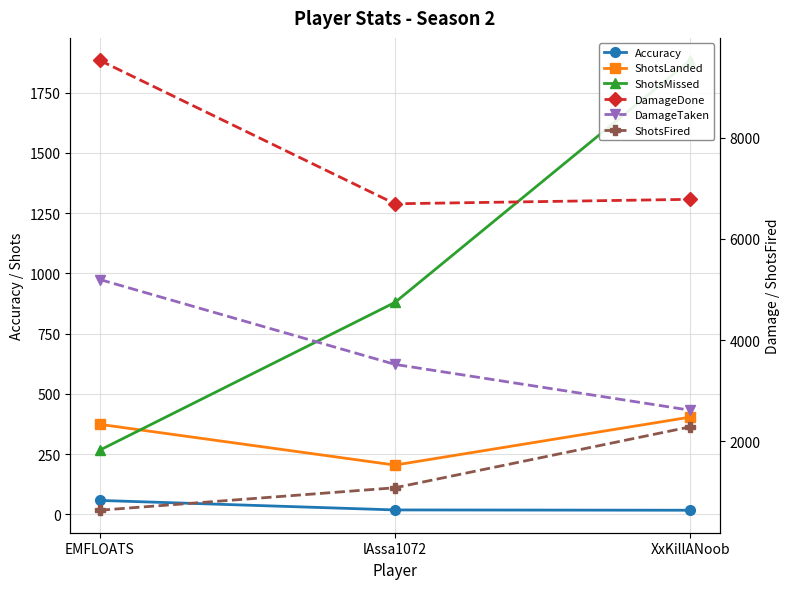

How many data points in ShotsLanded are above 374?

1